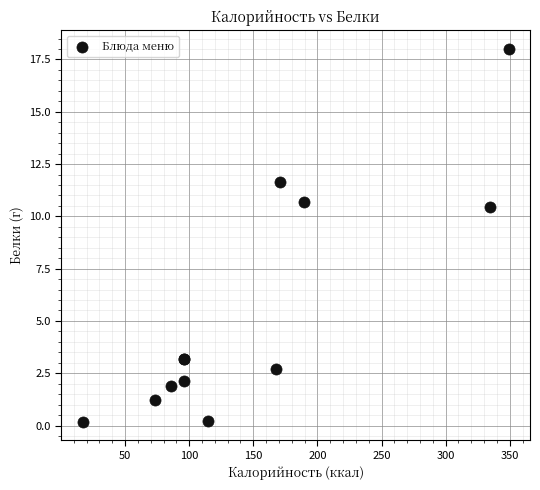

What Y value in the scatter plot is closest to 9?

10.4